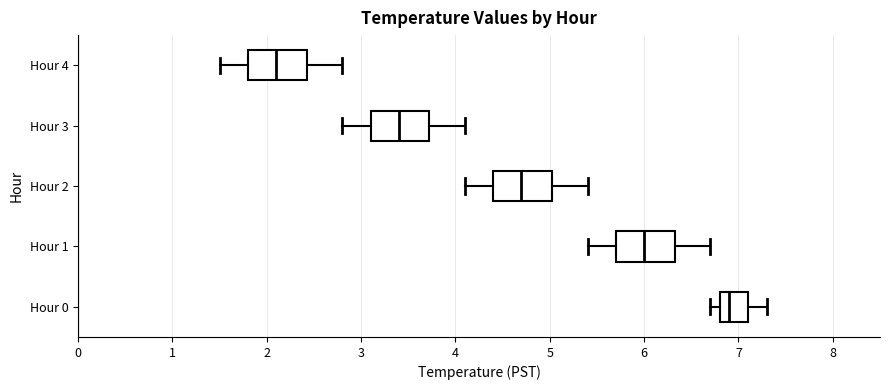

Reading bottom to top, transcribe this box plot: for each box, give where its median line is, the range the box spans, and where its two whiskers end, as read against the x-axis. The values are not printed on the chart, so give them approximately, as read against the axis.

Hour 0: median 6.9, box 6.8 to 7.1, whiskers 6.7 to 7.3
Hour 1: median 6.0, box 5.7 to 6.3, whiskers 5.4 to 6.7
Hour 2: median 4.7, box 4.4 to 5.0, whiskers 4.1 to 5.4
Hour 3: median 3.4, box 3.1 to 3.7, whiskers 2.8 to 4.1
Hour 4: median 2.1, box 1.8 to 2.4, whiskers 1.5 to 2.8